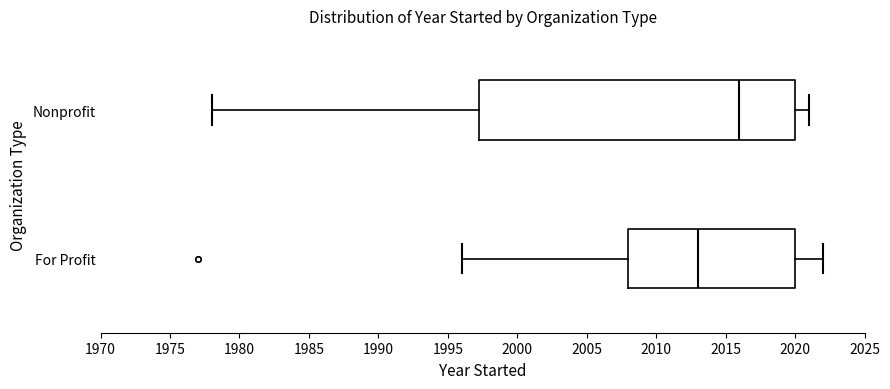

Where does the median line of the box for Nonprofit sit on the x-axis? The values are not printed on the chart, so give them approximately, as read against the axis.

2016.0